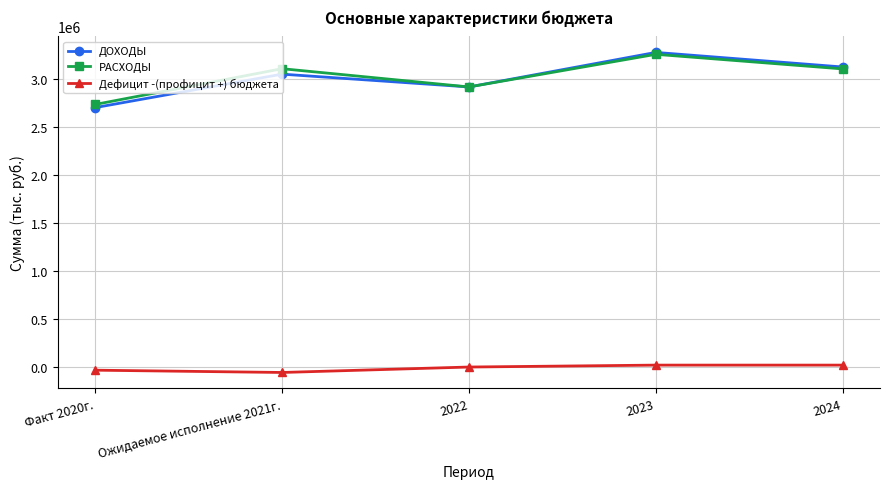

Where is the first local maximum for ДОХОДЫ?

Ожидаемое исполнение 2021г.